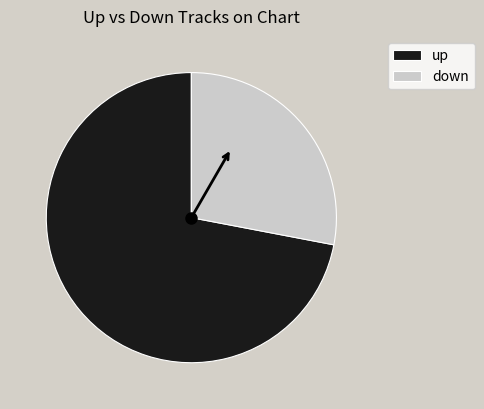

Is the sum of down and up greater than half?

Yes